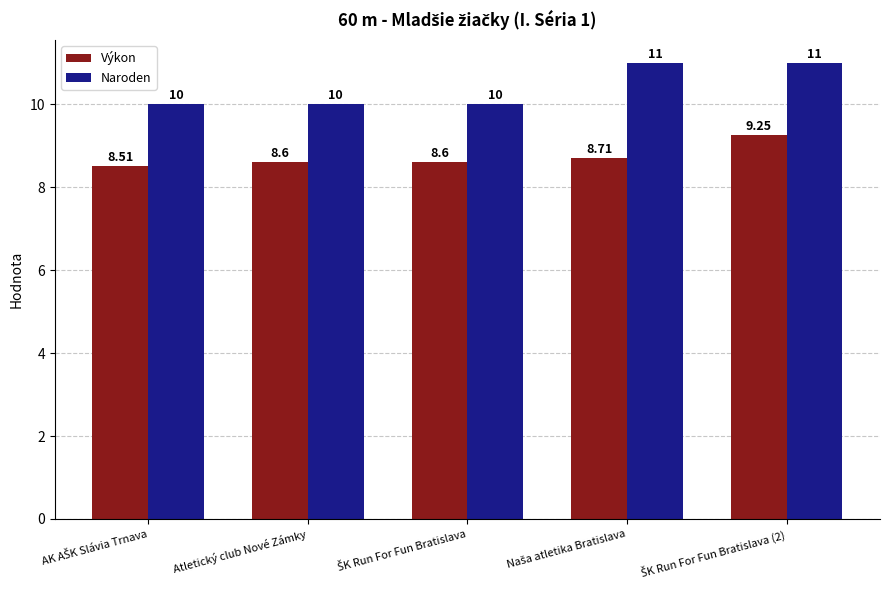

How many categories are shown in the chart?

5